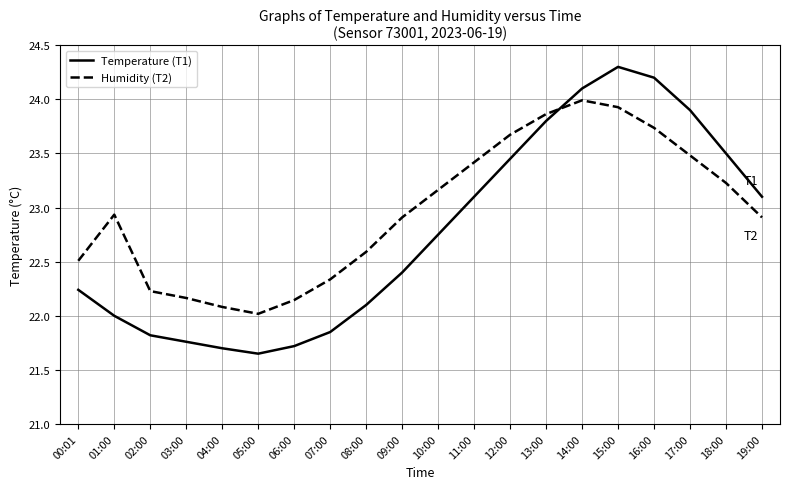

At how many categories does at least one series exceed 22?

20